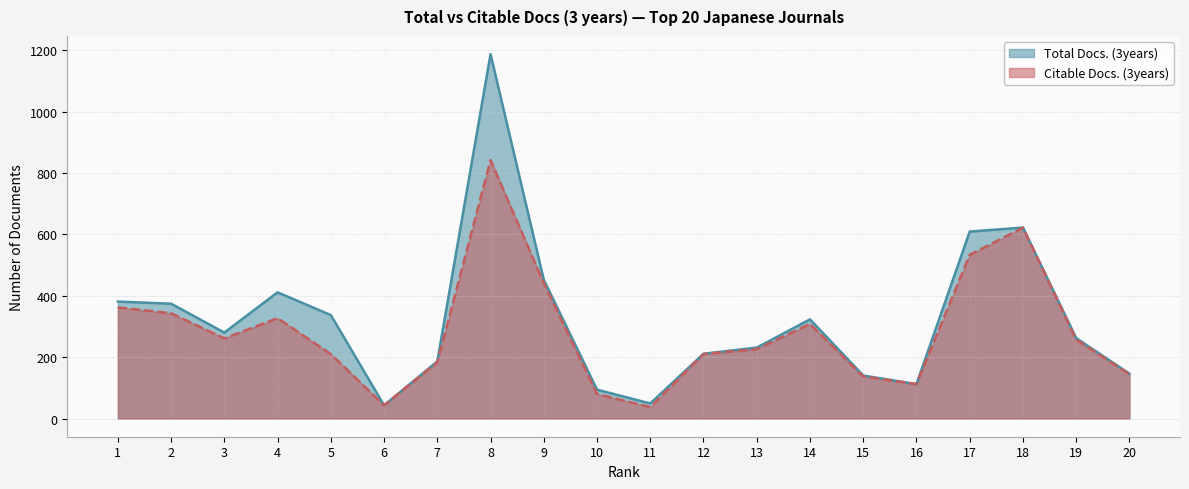

In Total Docs. (3years), how many points are lower than both neighbors (excluding endpoints)?

4